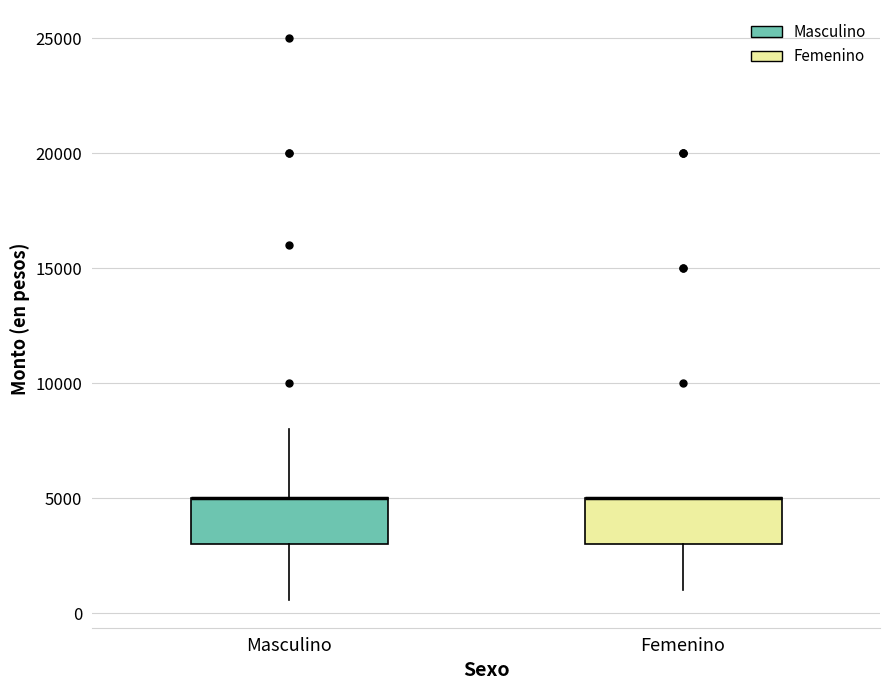

Reading left to right, transcribe this box plot: for each box, give where its median line is, the range the box spans, and where its two whiskers end, as read against the y-axis. The values are not printed on the chart, so give them approximately, as read against the axis.

Masculino: median 5000 (drawn on the box's upper edge), box 3000 to 5000, whiskers 500 to 8000
Femenino: median 5000 (drawn on the box's upper edge), box 3000 to 5000, whiskers 1000 to 5000